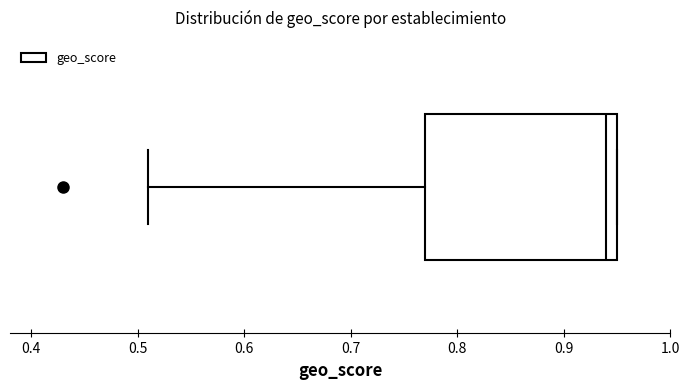

Read this box plot against the x-axis: the position of the median line, the range covered by the box, and the ends of both whiskers. The values are not printed on the chart, so give them approximately, as read against the axis.

median 0.94, box 0.77 to 0.95, whiskers 0.51 to 0.95